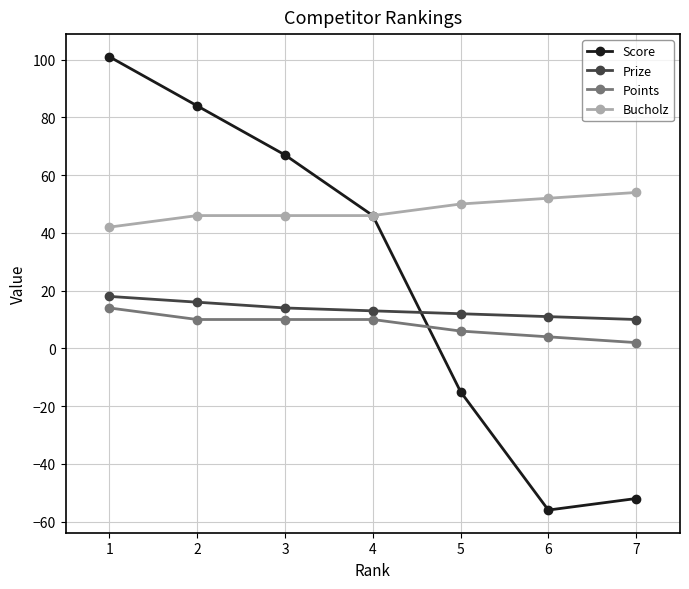

In Score, how many points are lower than both neighbors (excluding endpoints)?

1